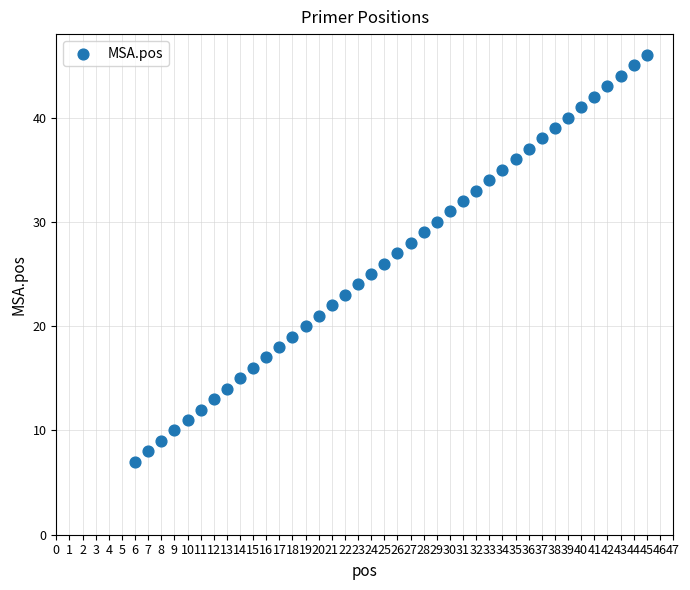

What is the range of X values (max minus min)?

39